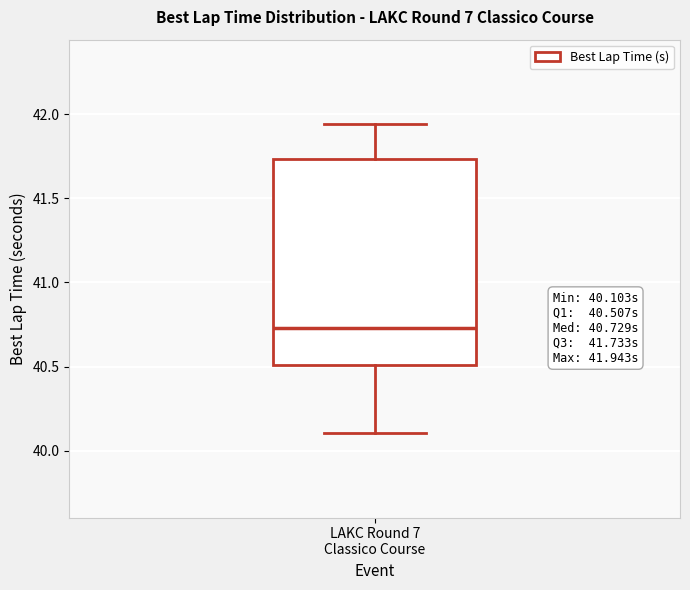

Transcribe this box plot: give where the median line is, the range the box spans, and where the two whiskers end, as read against the y-axis. The values are not printed on the chart, so give them approximately, as read against the axis.

median 40.75, box 40.50 to 41.75, whiskers 40.10 to 41.95